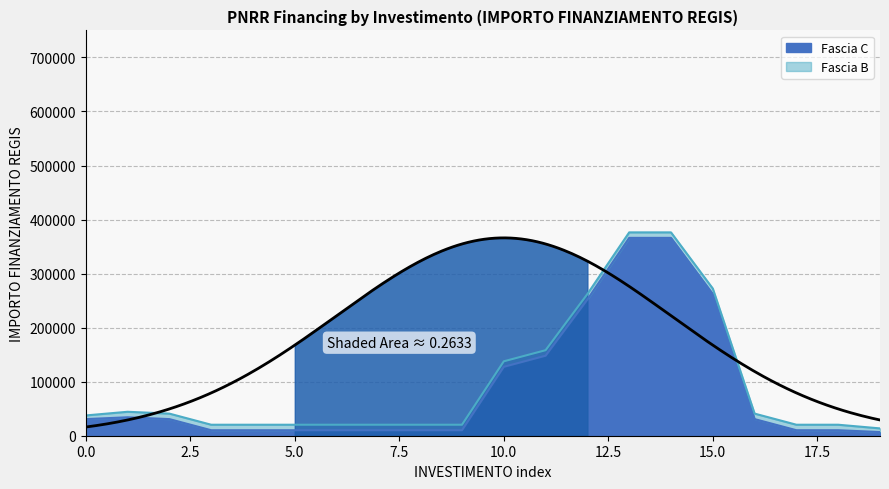

At how many categories does at least one series exceed 346221?

2